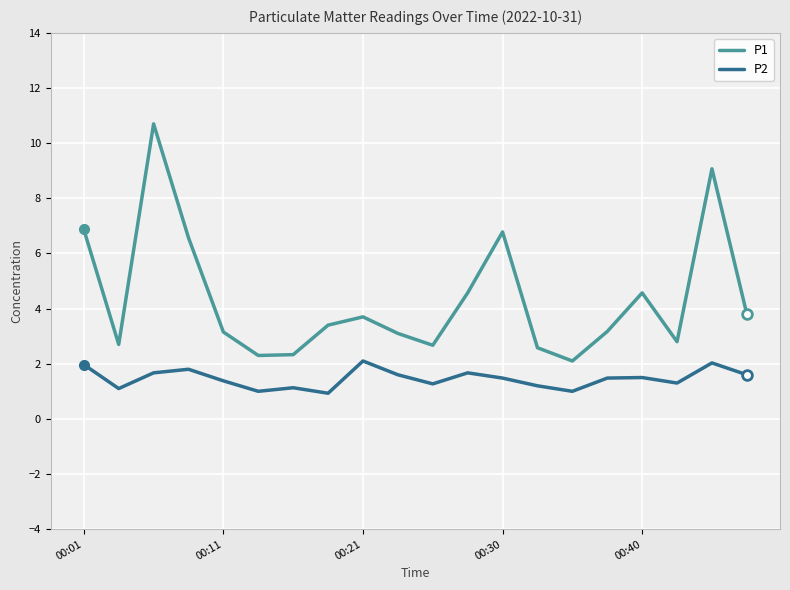

What is the difference between the maximum and minimum values in the P1 series?

8.6